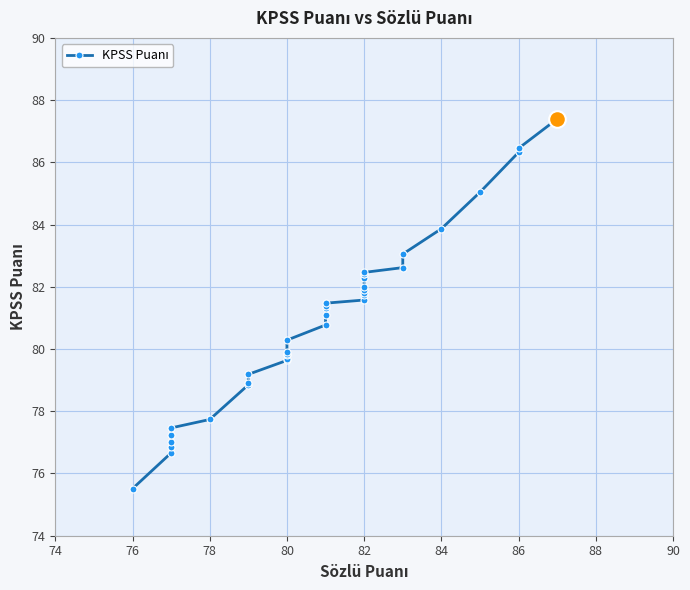

Reading left to right, what are all the values shown in this chart?

75.5	76.7	76.8	77.0	77.2	77.5	77.7	78.8	78.9	79.2	79.6	79.7	79.8	79.8	79.9	80.3	80.8	81.1	81.3	81.4	81.5	81.6	81.7	81.8	81.9	82.0	82.3	82.4	82.4	82.5	82.6	83.1	83.9	85.0	86.3	86.5	87.4